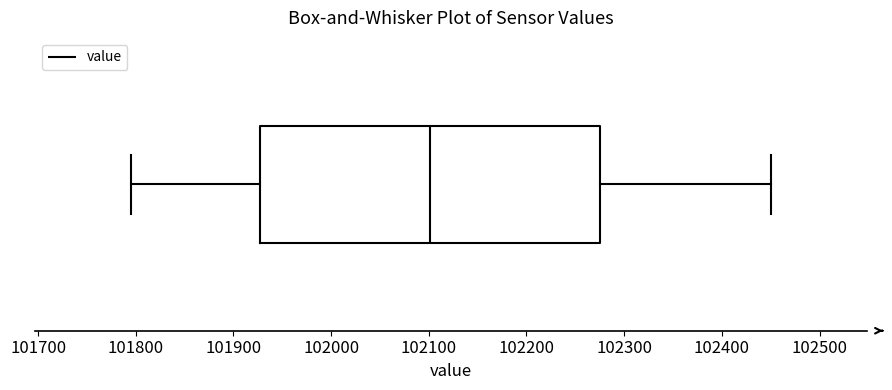

Read this box plot against the x-axis: the position of the median line, the range covered by the box, and the ends of both whiskers. The values are not printed on the chart, so give them approximately, as read against the axis.

median 102100, box 101930 to 102280, whiskers 101800 to 102450